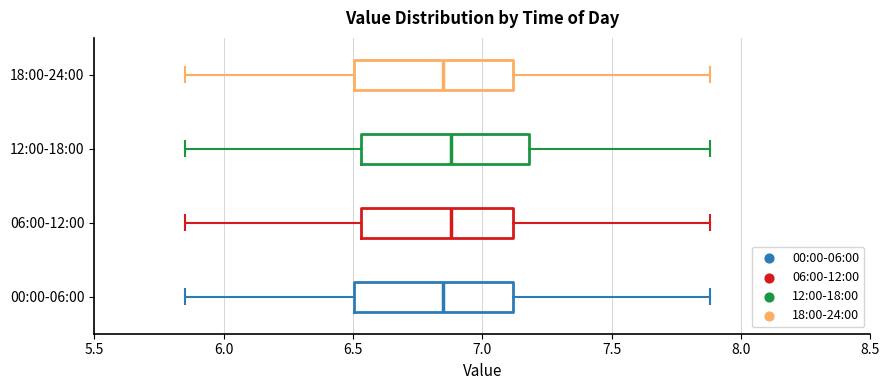

Where does the right whisker of the box for 12:00-18:00 end on the x-axis? The values are not printed on the chart, so give them approximately, as read against the axis.

7.90